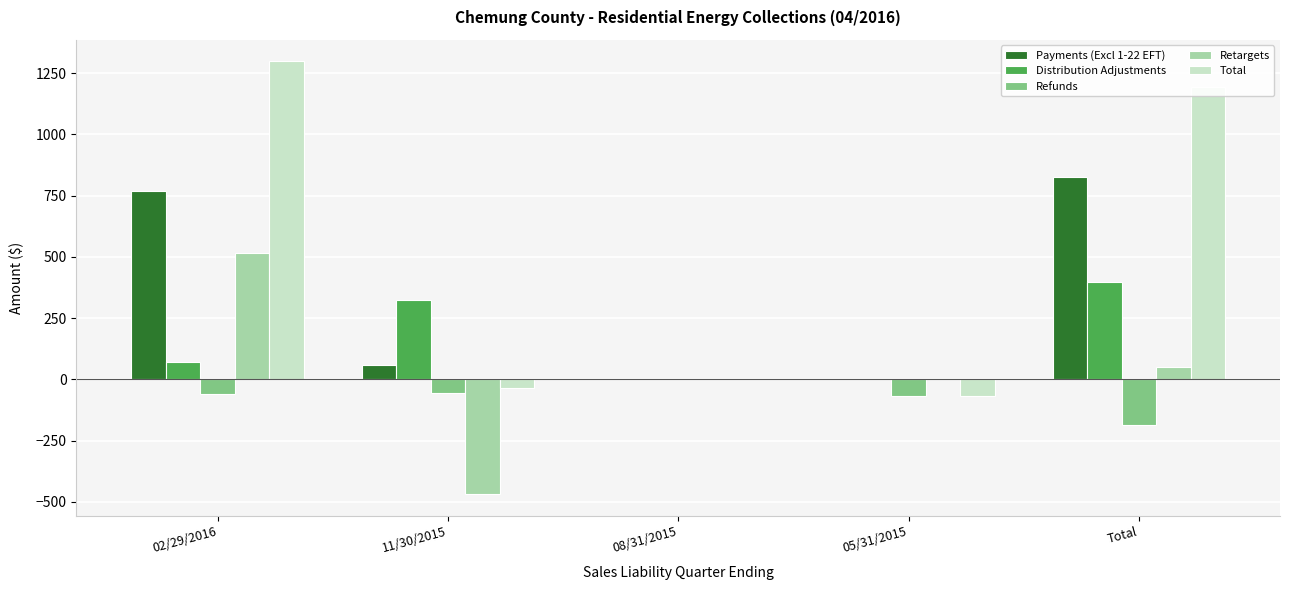

What are all the series names shown in the legend?

Payments (Excl 1-22 EFT), Distribution Adjustments, Refunds, Retargets, Total